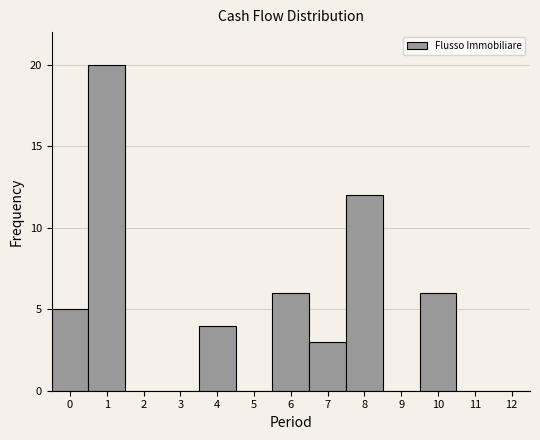

What is the greatest value displayed?

20